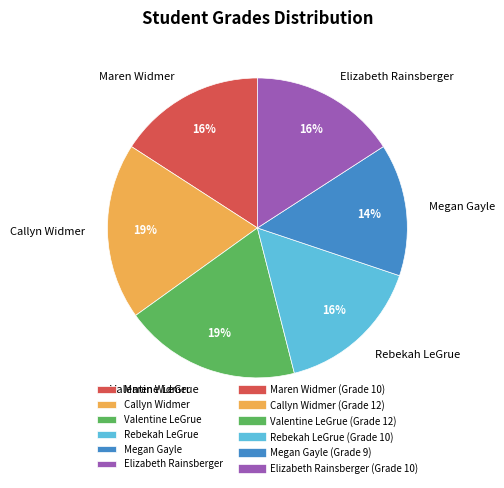

How many segments does this pie chart have?

6